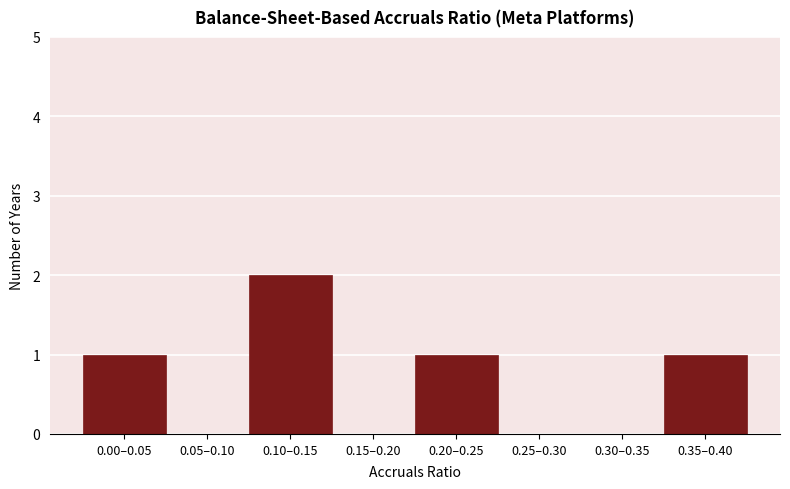

Reading left to right, extract all data points from this chart.

0.00–0.05=1	0.05–0.10=0	0.10–0.15=2	0.15–0.20=0	0.20–0.25=1	0.25–0.30=0	0.30–0.35=0	0.35–0.40=1